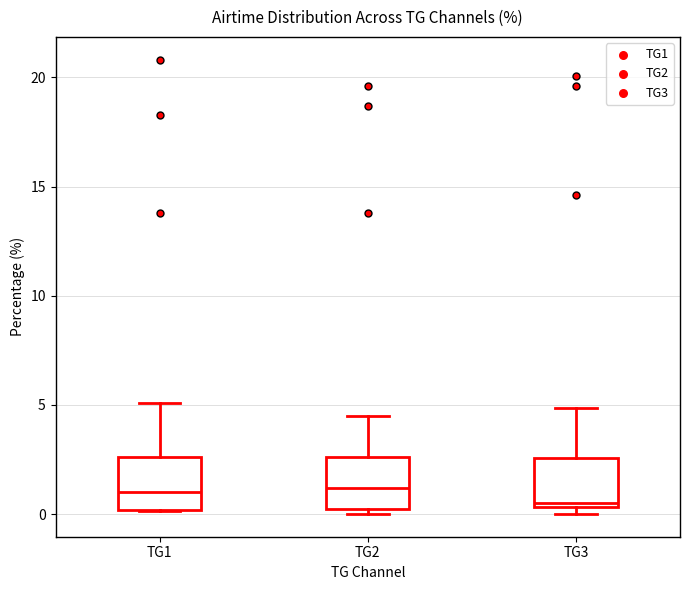

Reading left to right, read every box against the y-axis: the position of its median line, the range the box covers, and the ends of its whiskers. The values are not printed on the chart, so give them approximately, as read against the axis.

TG1: median 1.0, box 0.0 to 2.5, whiskers 0.0 to 5.0
TG2: median 1.0, box 0.0 to 2.5, whiskers 0.0 (just below the box's lower edge) to 4.5
TG3: median 0.5 (just above the box's lower edge), box 0.5 to 2.5, whiskers 0.0 to 5.0